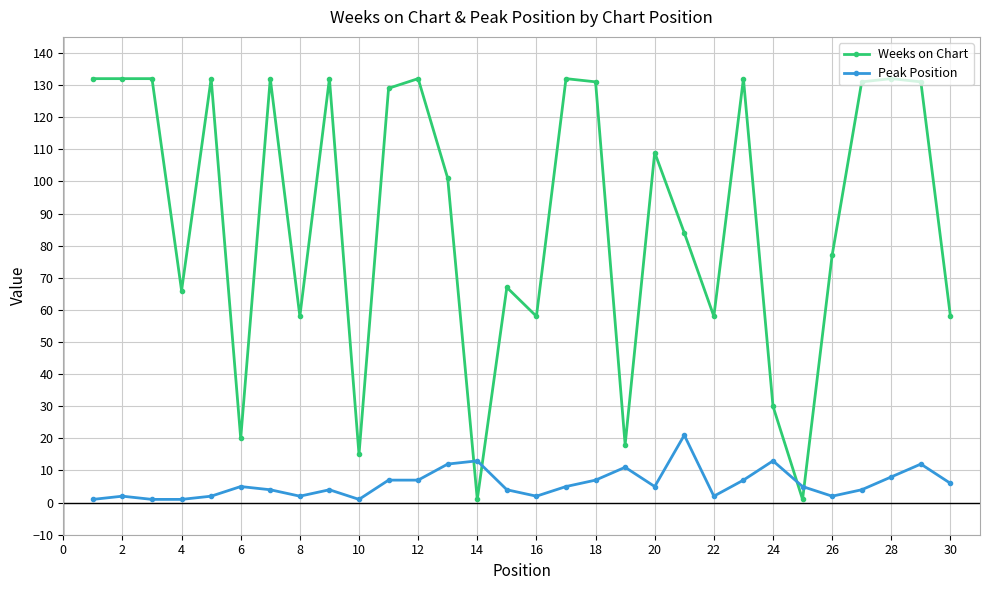

Reading right to left, extract all data points from this chart.

Weeks on Chart: 58	131	132	131	77	1	30	132	58	84	109	18	131	132	58	67	1	101	132	129	15	132	58	132	20	132	66	132	132	132
Peak Position: 6	12	8	4	2	5	13	7	2	21	5	11	7	5	2	4	13	12	7	7	1	4	2	4	5	2	1	1	2	1